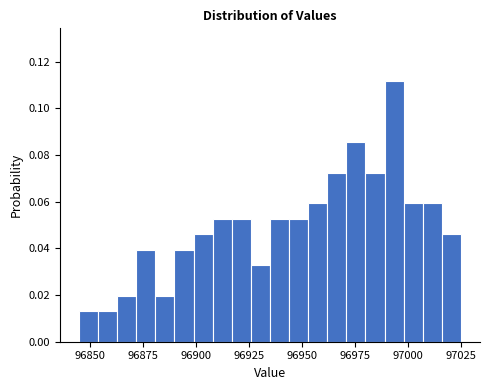

Around what value on the x-axis is the tallest bar? Give the approximate position of its centre, as read against the axis.

96995